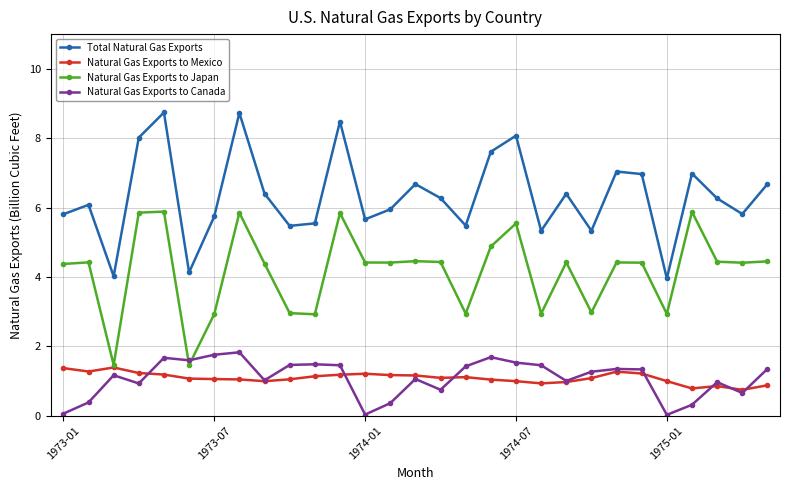

How many values in the Total Natural Gas Exports series are below 6?

13